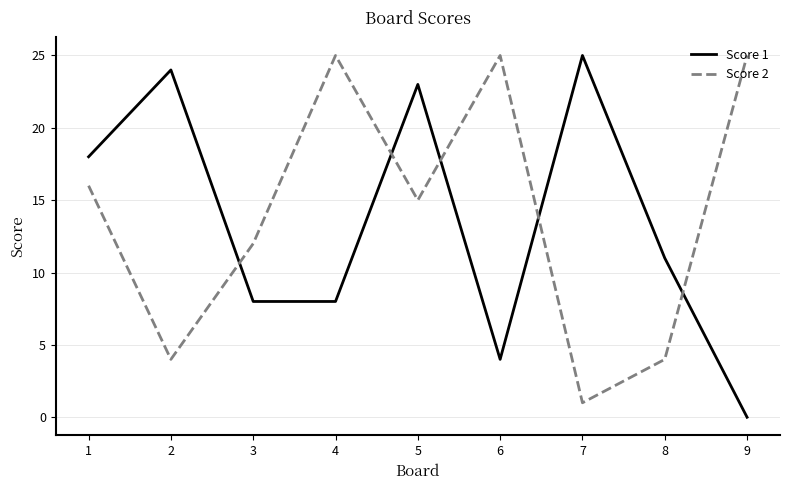

Is it true that Score 1 equals 24 at 2?

True